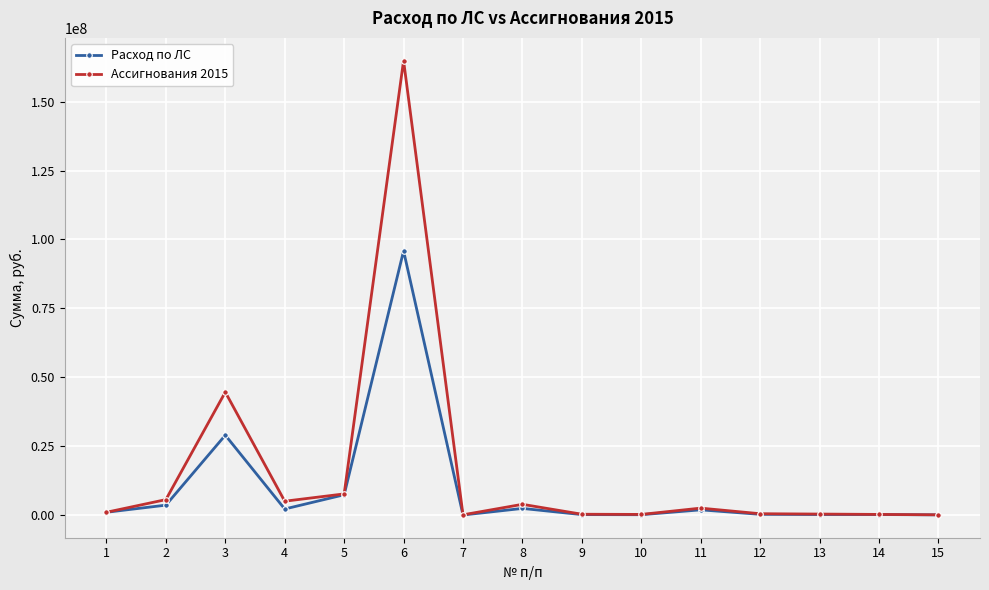

Which series has the largest total across all categories?

Ассигнования 2015